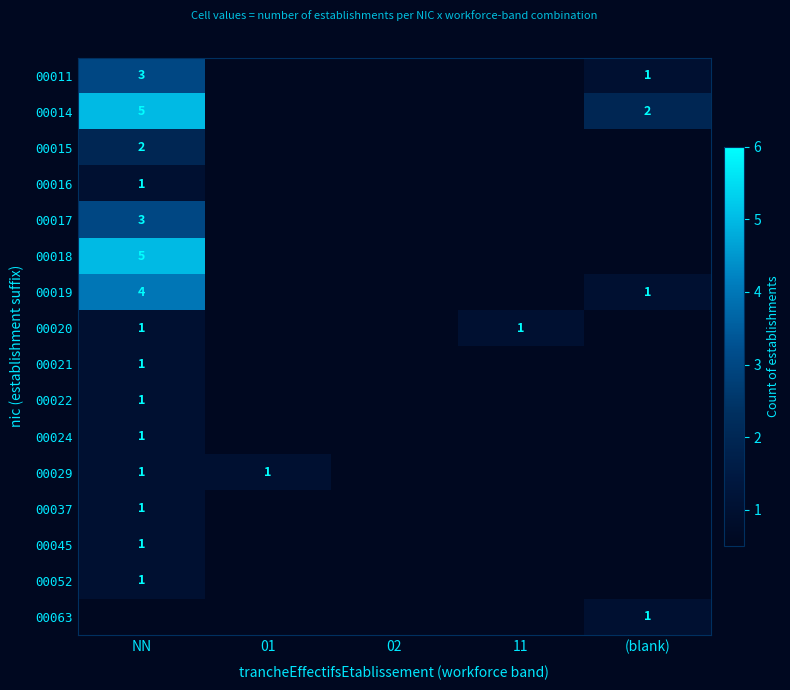

How many categories are shown in the chart?

5